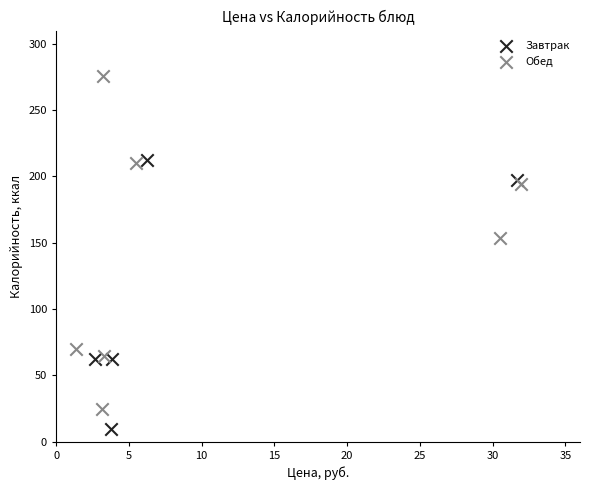

Which series contains the lowest Y value?

Завтрак